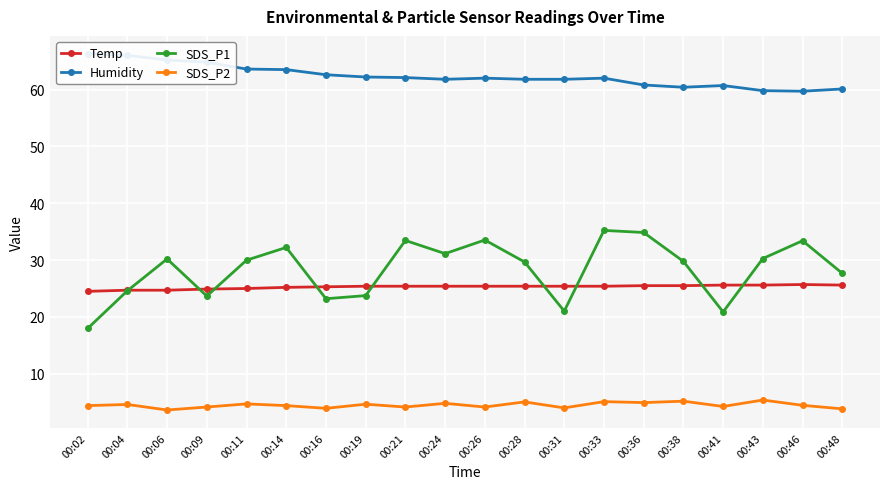

Rank the series by their maximum value, from highest to lowest.

Humidity, SDS_P1, Temp, SDS_P2